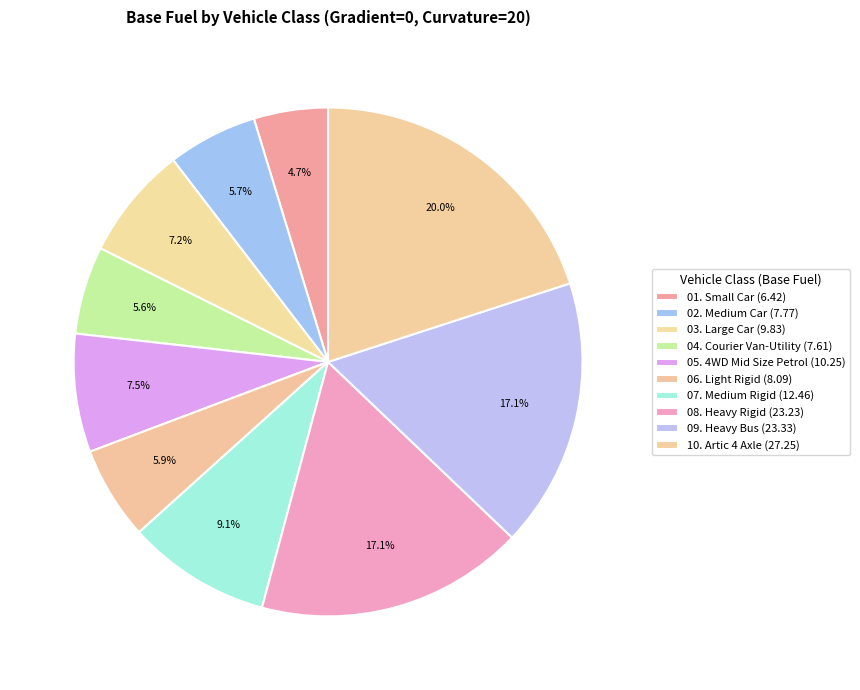

To the nearest percent, what is the difference between the 10. Artic 4 Axle and 05. 4WD Mid Size Petrol slice percentages?

12%